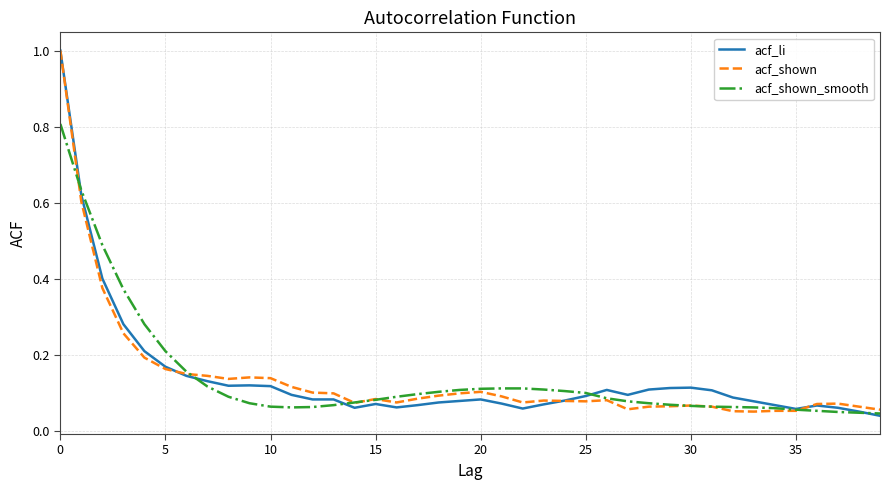

What is the greatest value displayed?

1.0